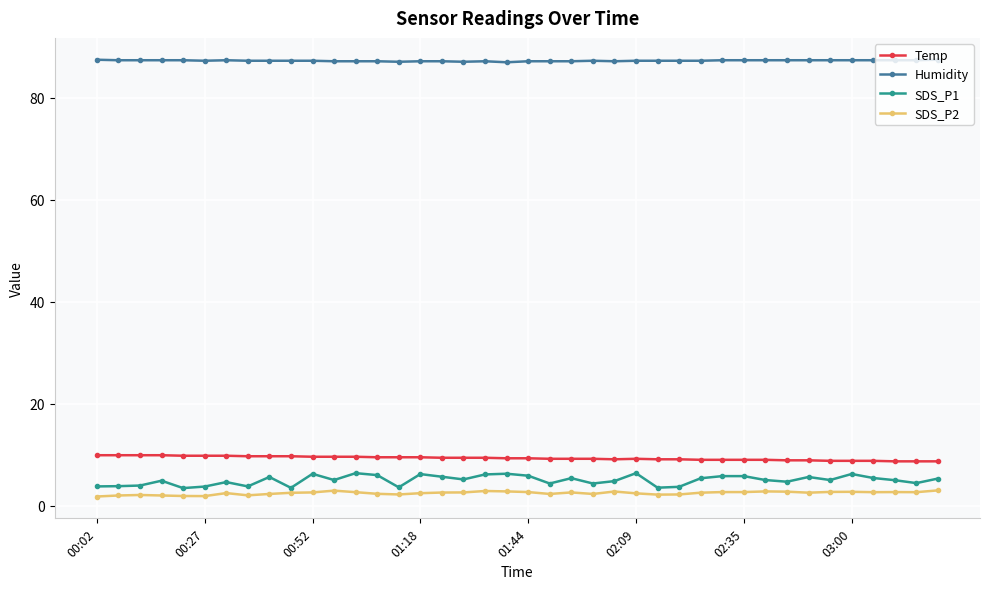

What is the value of the Temp point at the 2nd from the left?

9.9